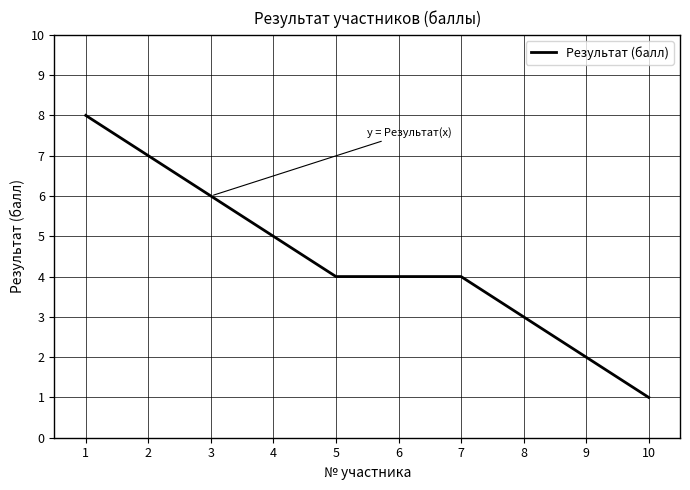

What value does the data have at 6?

4